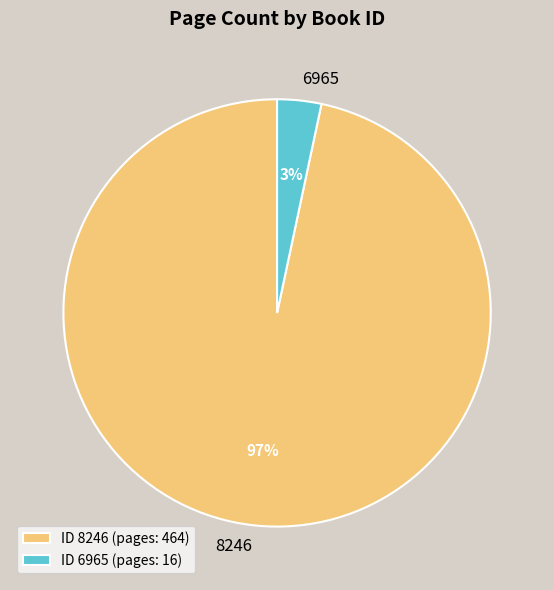

Which slice is the smallest?

6965